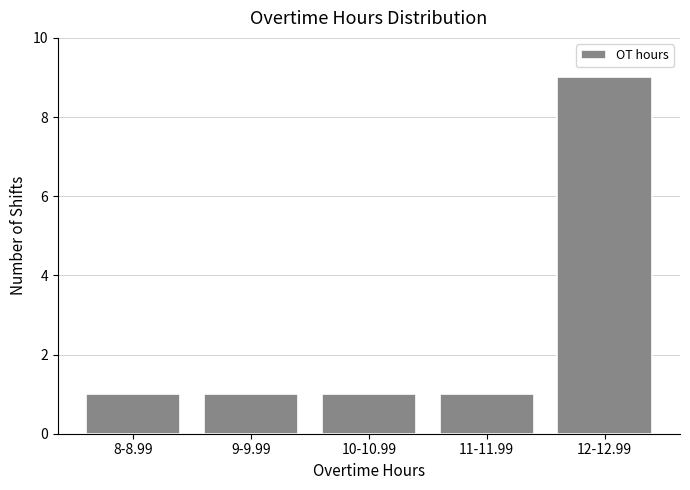

Reading right to left, transcribe all the data shown in this chart.

12-12.99=9	11-11.99=1	10-10.99=1	9-9.99=1	8-8.99=1